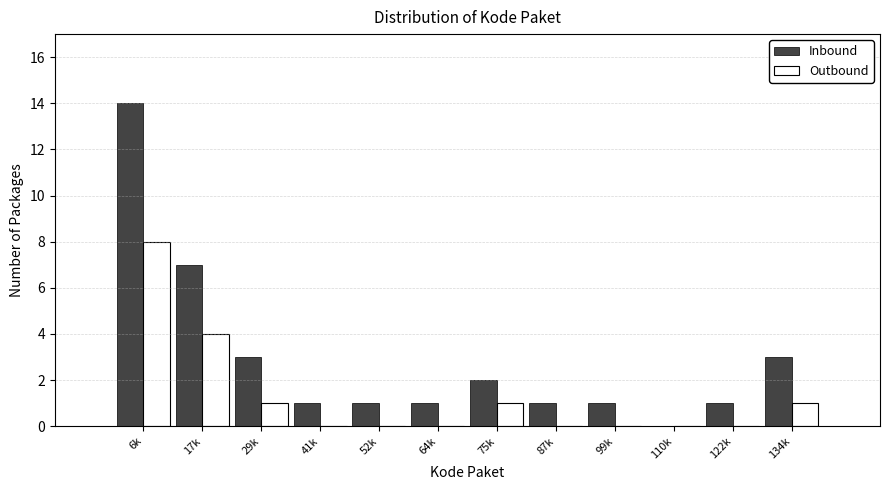

Reading left to right, list all the values displayed in this chart.

Inbound: 6k=14	17k=7	29k=3	41k=1	52k=1	64k=1	75k=2	87k=1	99k=1	110k=0	122k=1	134k=3
Outbound: 6k=8	17k=4	29k=1	41k=0	52k=0	64k=0	75k=1	87k=0	99k=0	110k=0	122k=0	134k=1